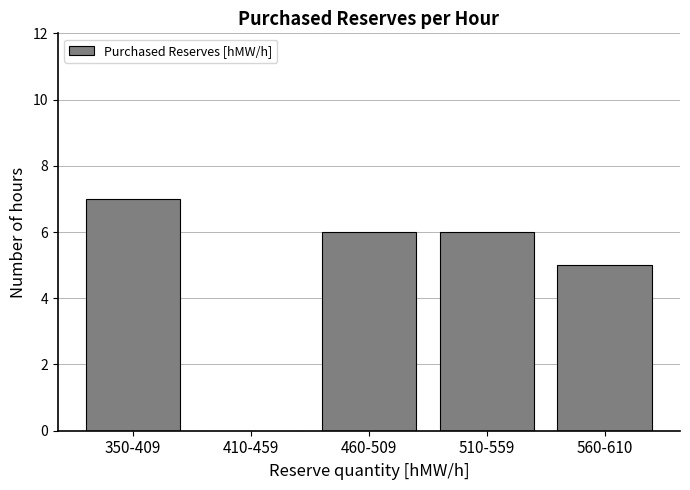

Reading left to right, transcribe all the data shown in this chart.

350-409=7	410-459=0	460-509=6	510-559=6	560-610=5